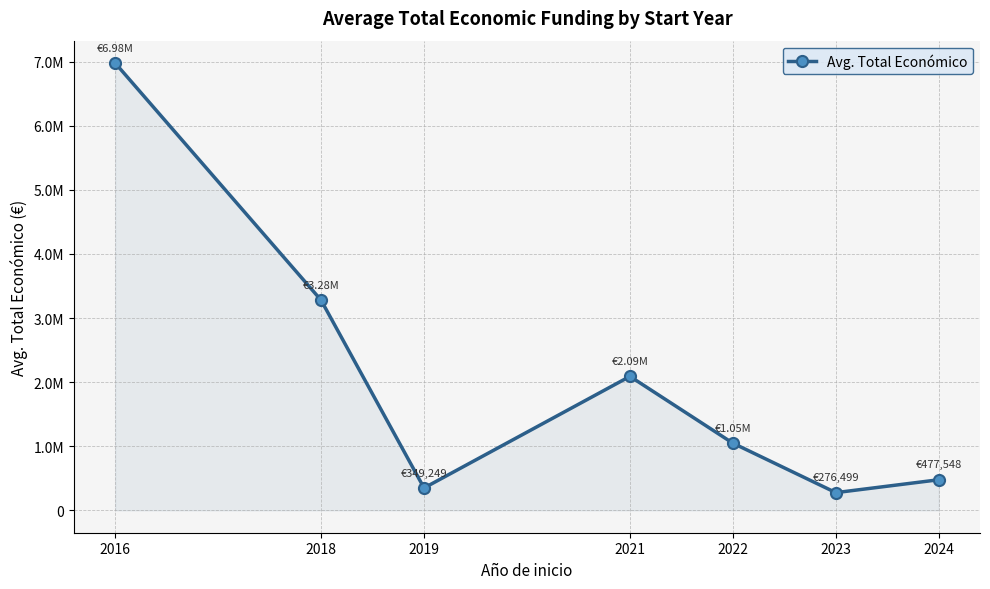

Is this an area chart (filled region under the line)?

Yes